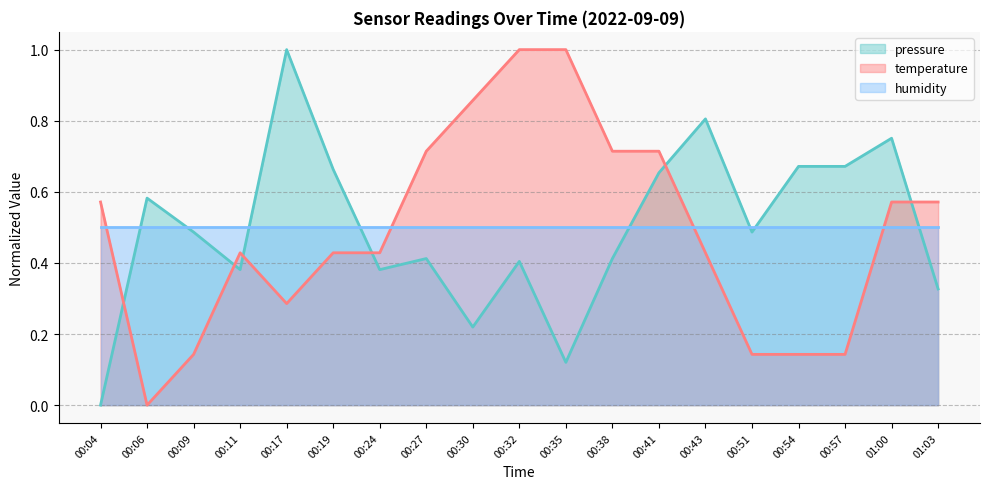

At 00:06, list the series in order from smallest to largest.

temperature, humidity, pressure